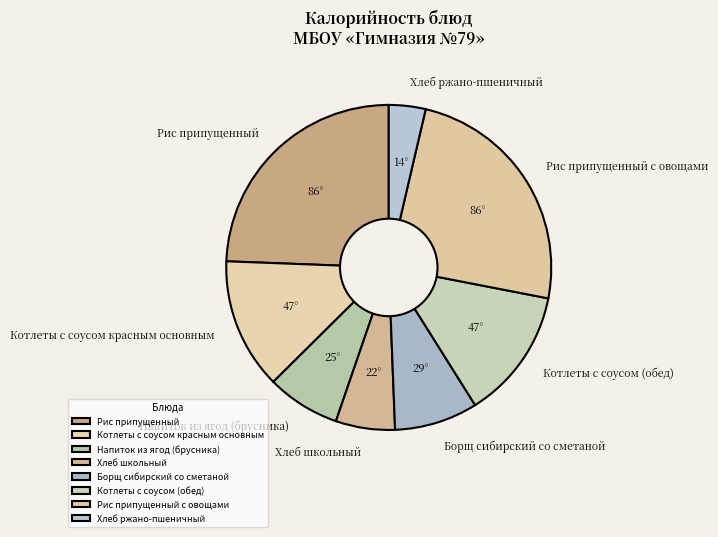

Does any single category account for the majority?

No